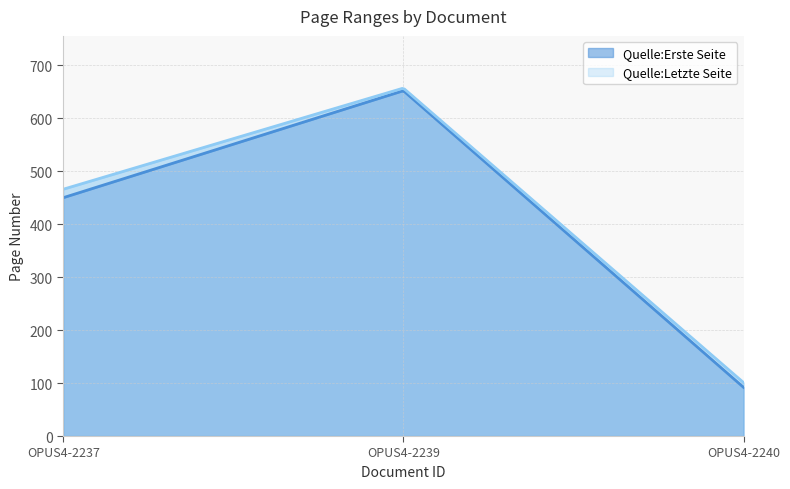

Which has a higher value, OPUS4-2240 or OPUS4-2239?

OPUS4-2239